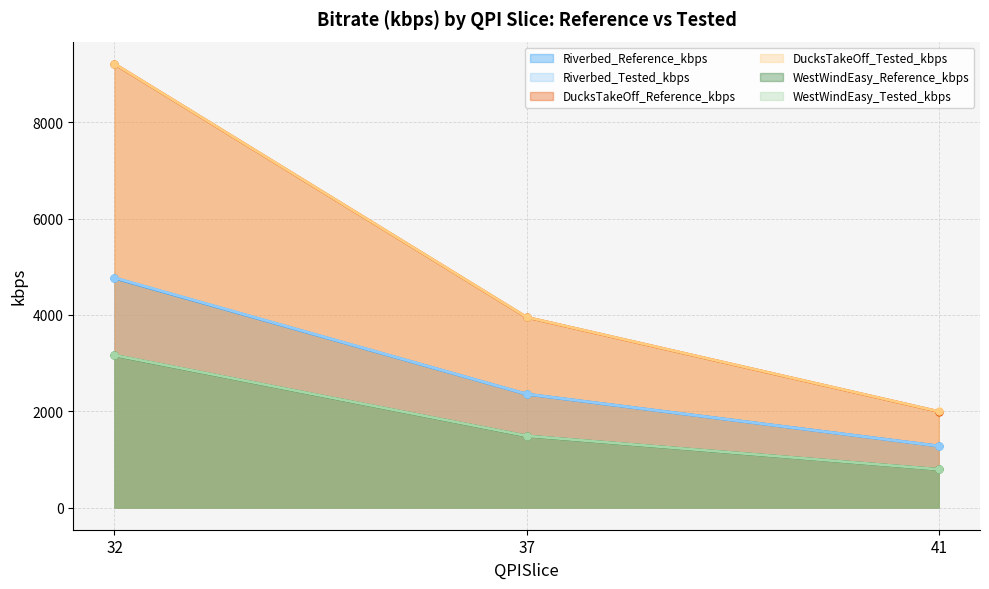

What is the spread (max minus min) of values at 37?

2467.9